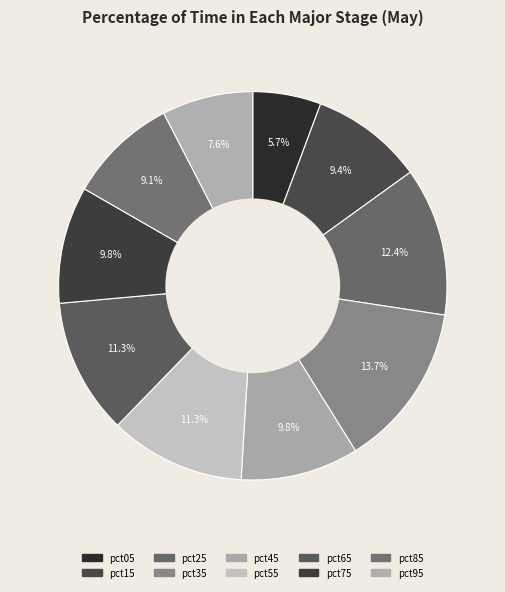

To the nearest percent, what is the difference between the largest and smallest slice percentages?

8%